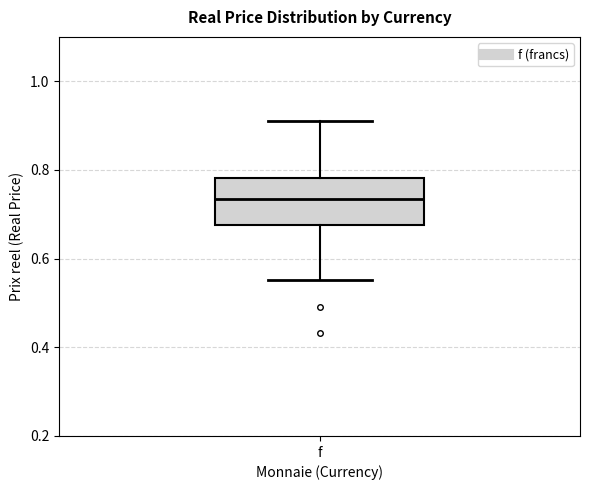

Where is the lower edge of the box for f on the y-axis? The values are not printed on the chart, so give them approximately, as read against the axis.

0.68